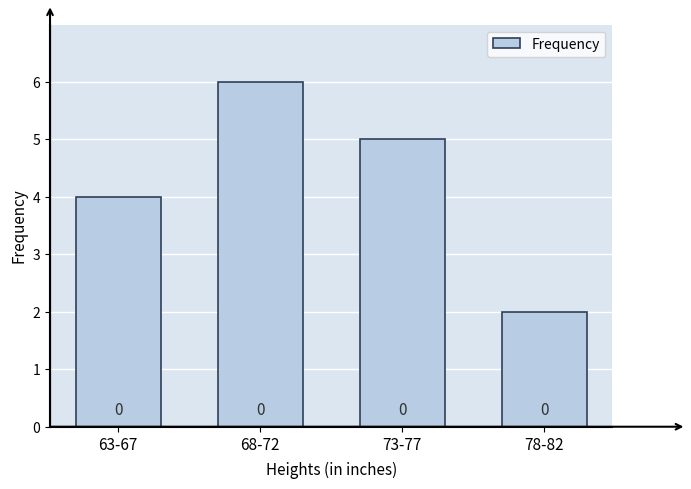

Are the bars horizontal?

No